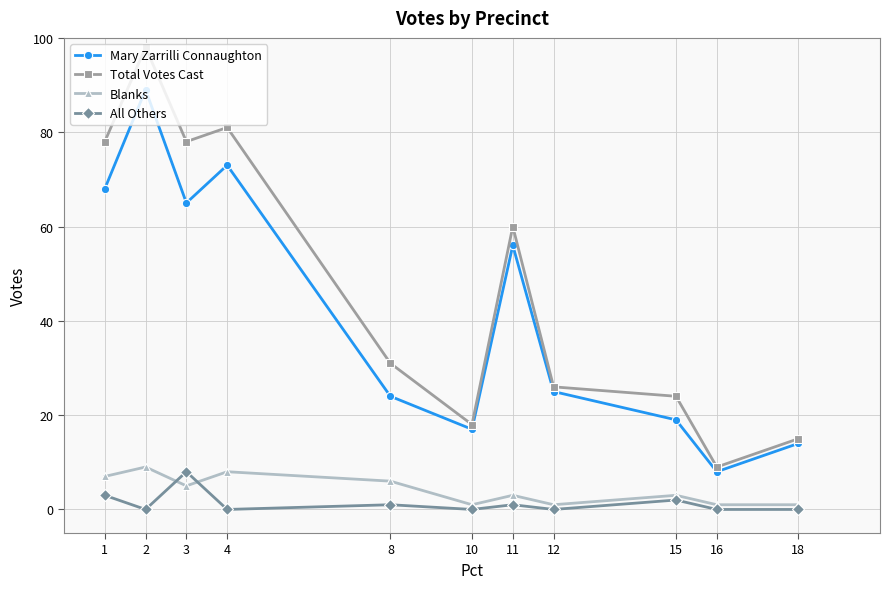

Which series changed the most between 4 and 11?

Total Votes Cast